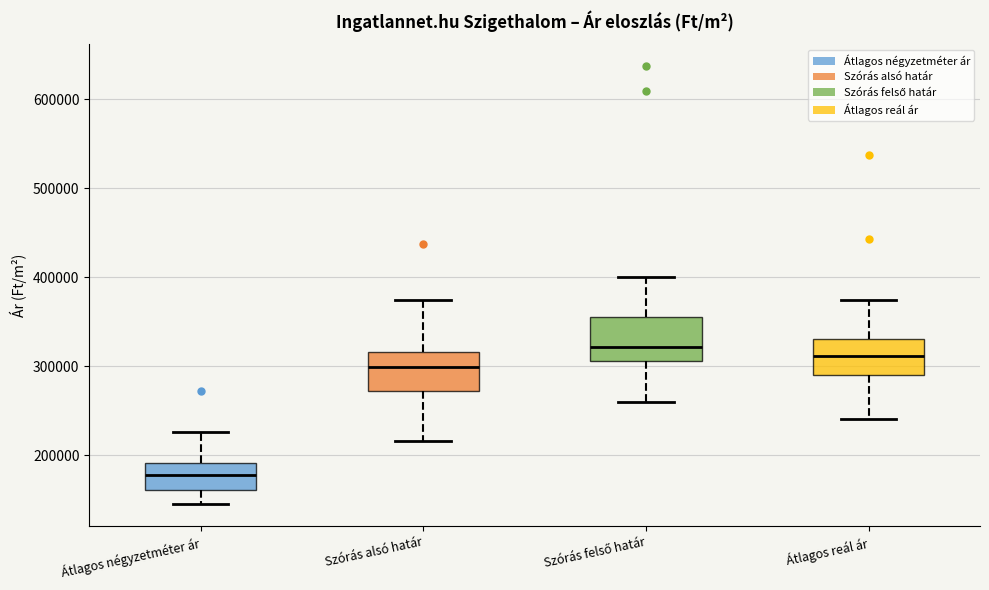

Reading left to right, transcribe this box plot: for each box, give where its median line is, the range the box spans, and where its two whiskers end, as read against the y-axis. The values are not printed on the chart, so give them approximately, as read against the axis.

Átlagos négyzetméter ár: median 180000, box 160000 to 190000, whiskers 140000 to 230000
Szórás alsó határ: median 300000, box 270000 to 320000, whiskers 220000 to 370000
Szórás felső határ: median 320000, box 310000 to 360000, whiskers 260000 to 400000
Átlagos reál ár: median 310000, box 290000 to 330000, whiskers 240000 to 370000